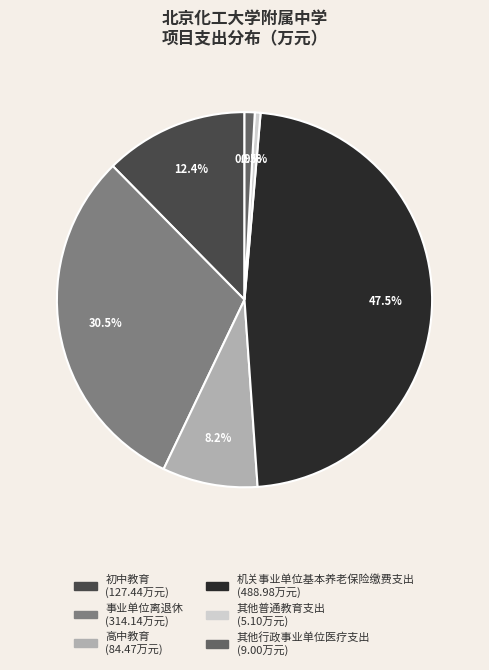

Does any single category account for the majority?

No